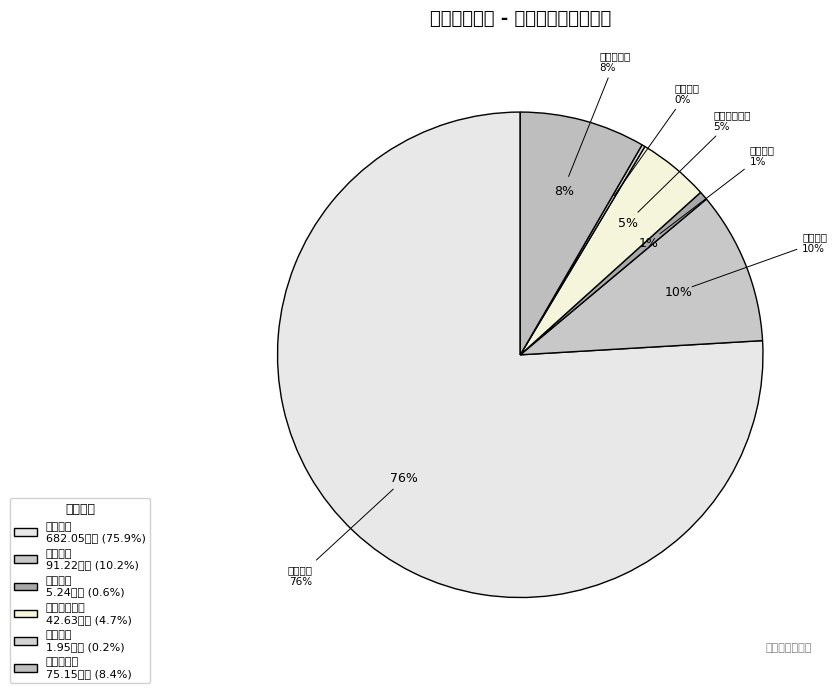

Does 小学教育 represent more than half of the total?

Yes